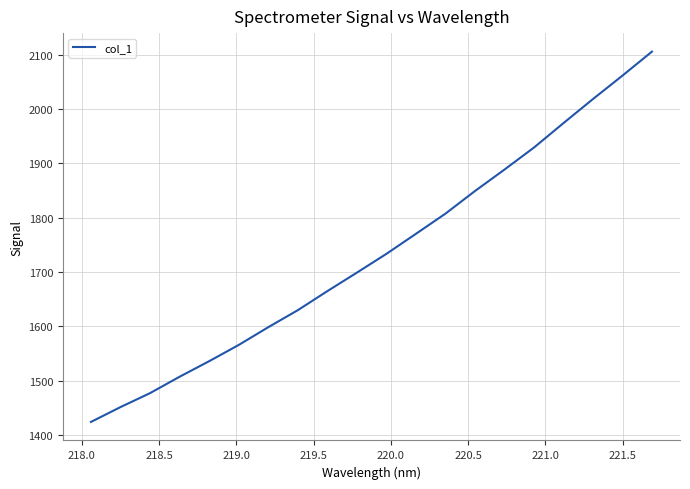

How many lines are shown in the chart?

1